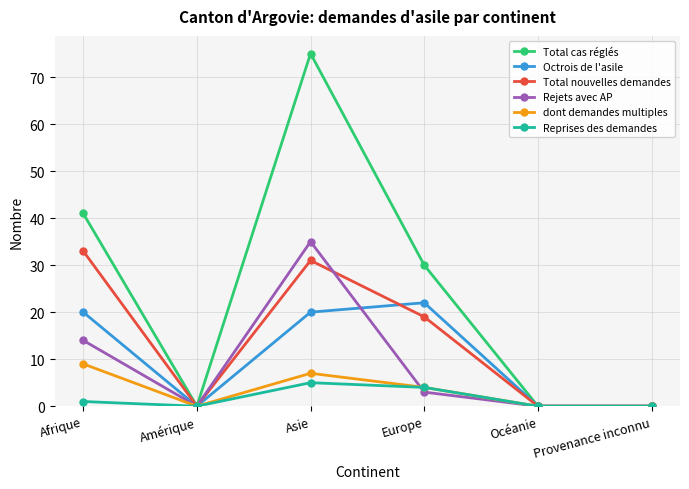

Does the chart display data point markers on the line(s)?

Yes